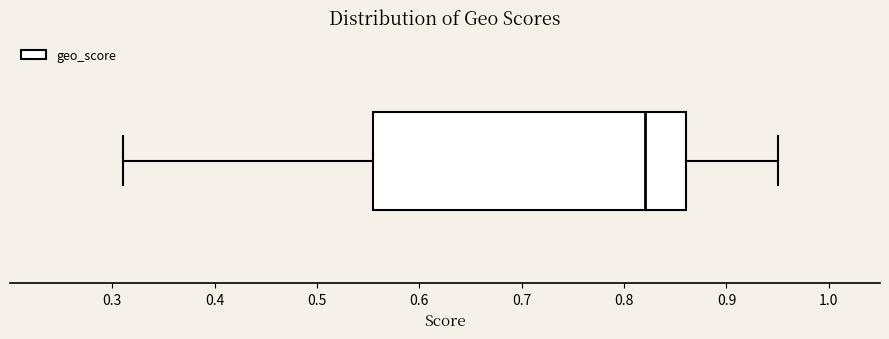

Transcribe this box plot: give where the median line is, the range the box spans, and where the two whiskers end, as read against the x-axis. The values are not printed on the chart, so give them approximately, as read against the axis.

median 0.82, box 0.56 to 0.86, whiskers 0.31 to 0.95